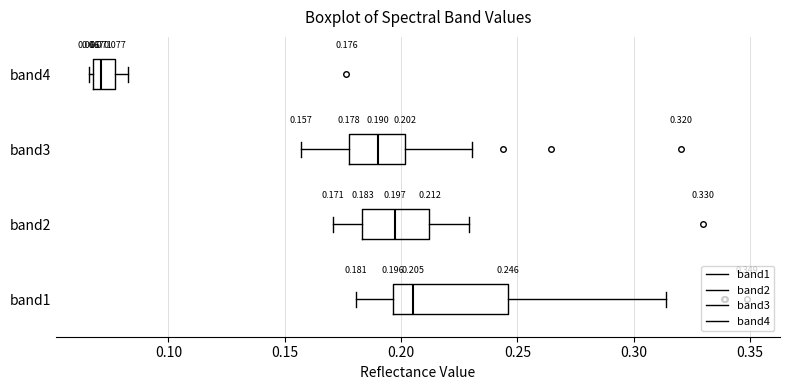

Comparing the boxes themselves (not the whiskers), which one is the widest?

band1